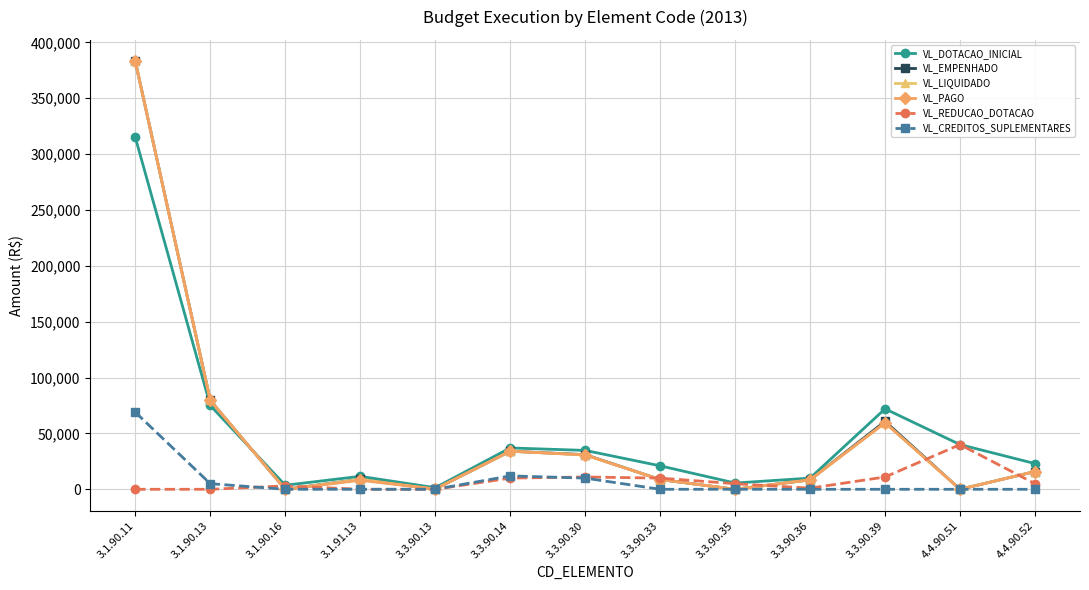

How many data points in VL_LIQUIDADO are less than 8848?

6